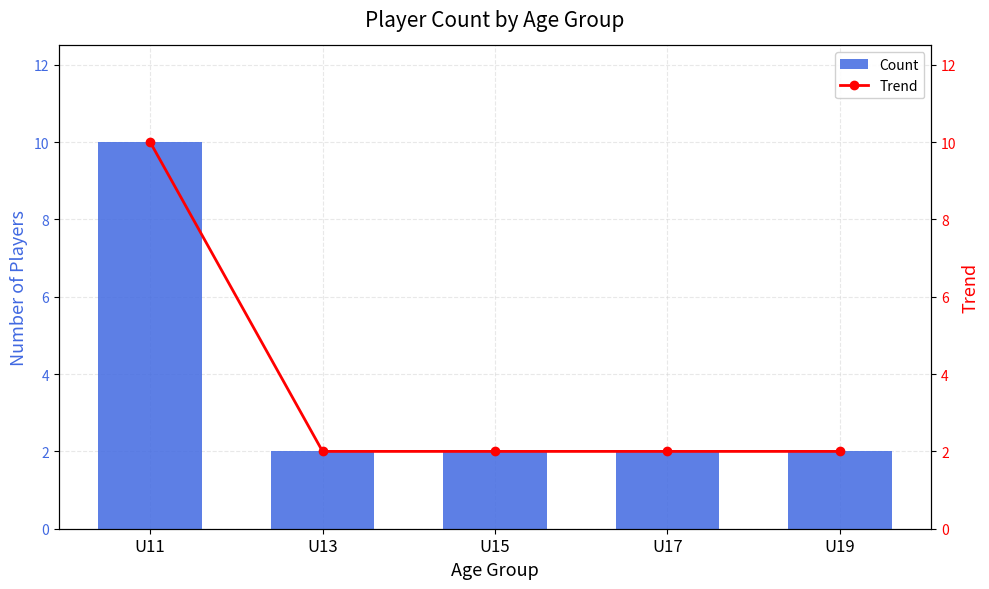

Reading left to right, what are all the values shown in this chart?

Count: U11=10	U13=2	U15=2	U17=2	U19=2
Trend: U11=10	U13=2	U15=2	U17=2	U19=2